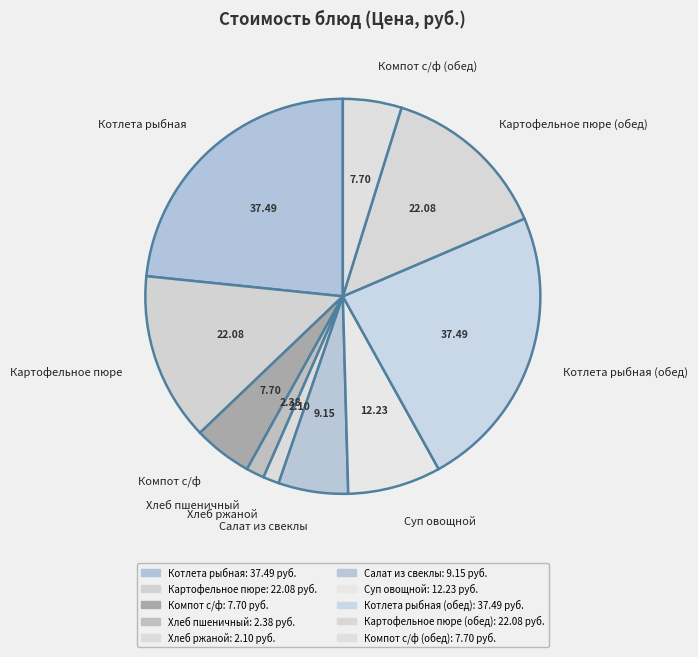

Is there any slice that represents more than half of the pie?

No